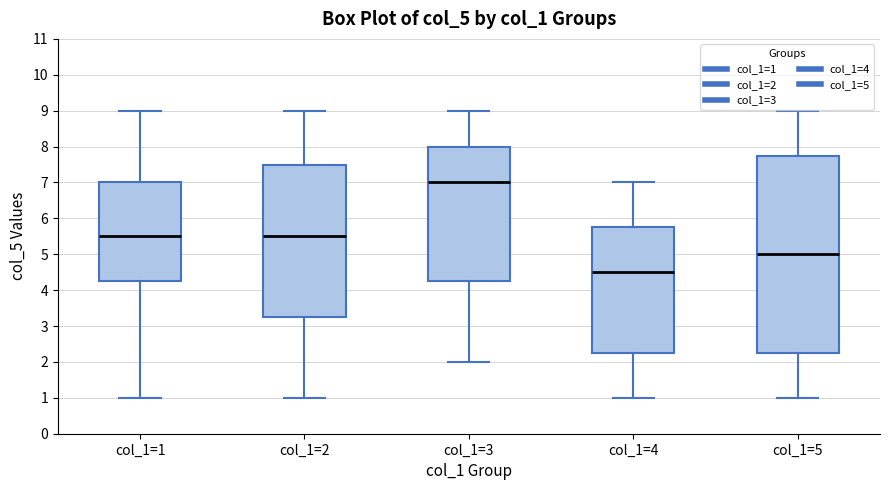

Which box is the tallest, from its lower edge to its upper edge?

col_1=5